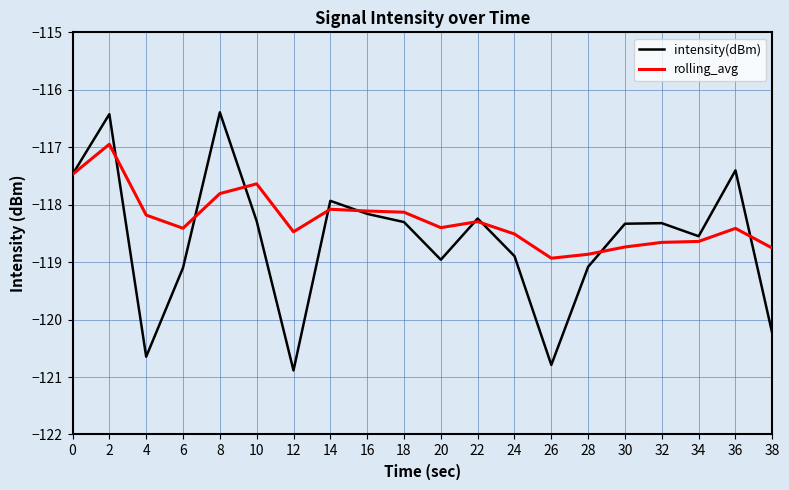

What is the greatest value displayed?

-116.4